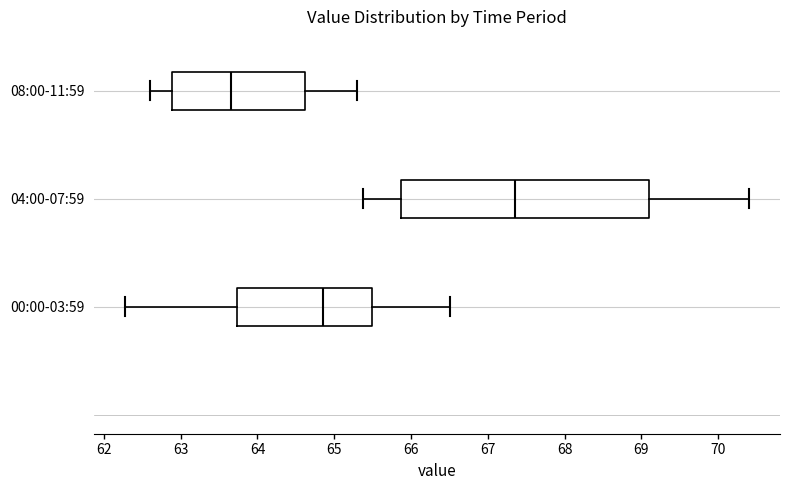

Which box's median line is the furthest to the left?

08:00-11:59